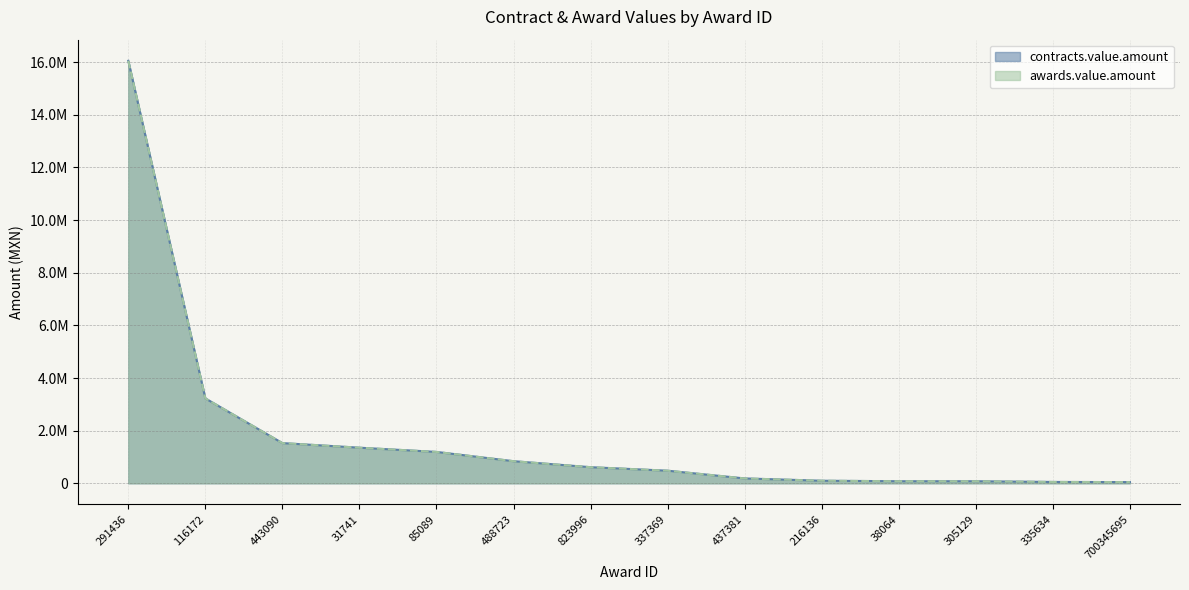

Is it true that contracts.value.amount equals 2073845.4 at 85089?

False